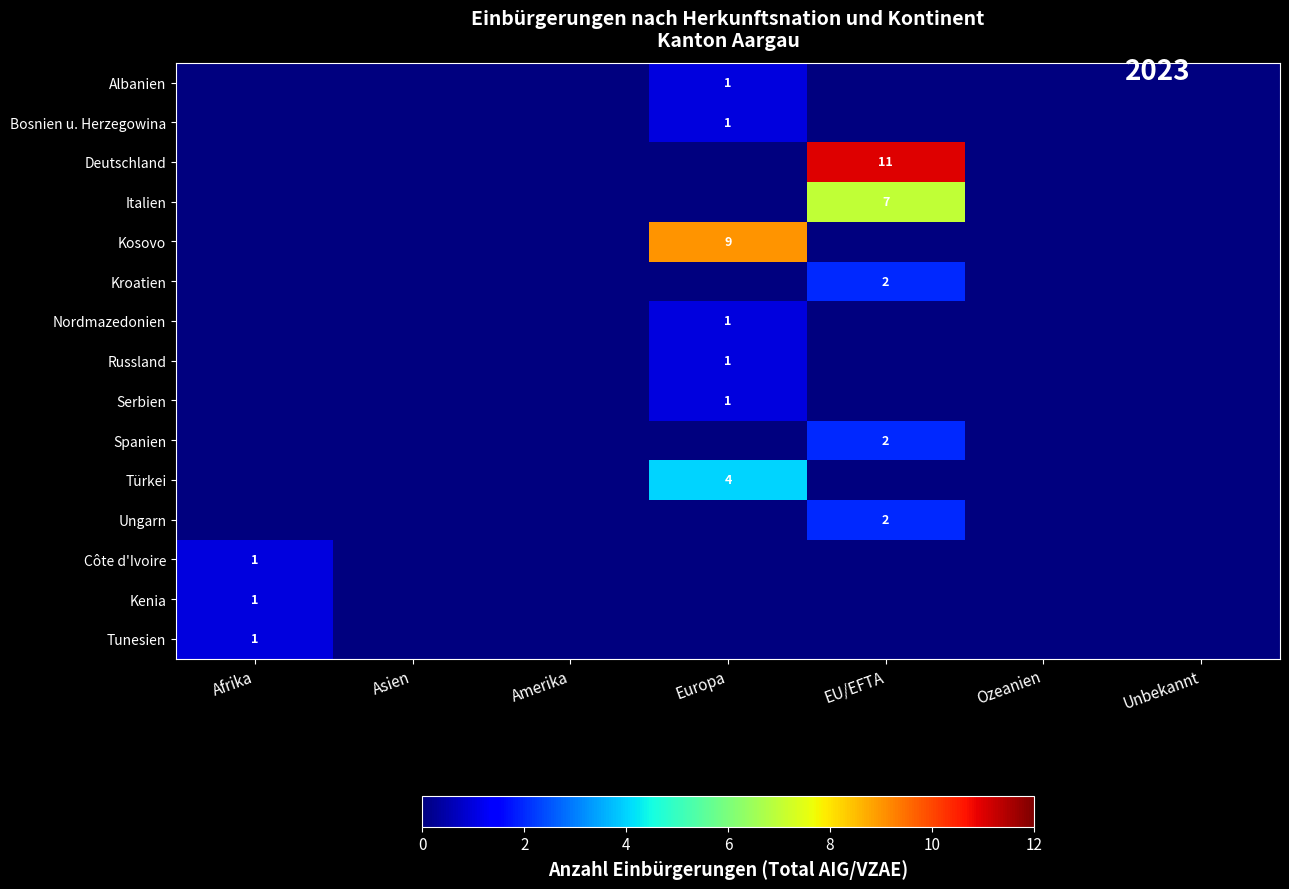

The Deutschland series shows 15 at EU/EFTA. True or false?

False